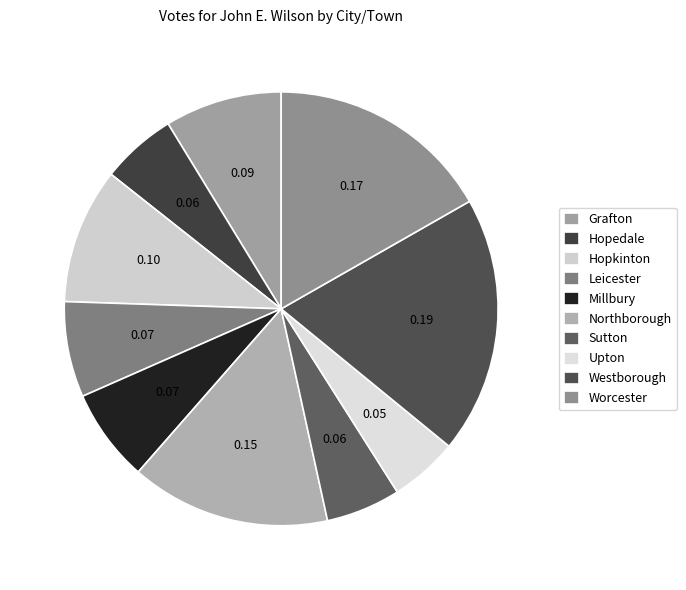

Which category has the smallest portion of the pie?

Upton